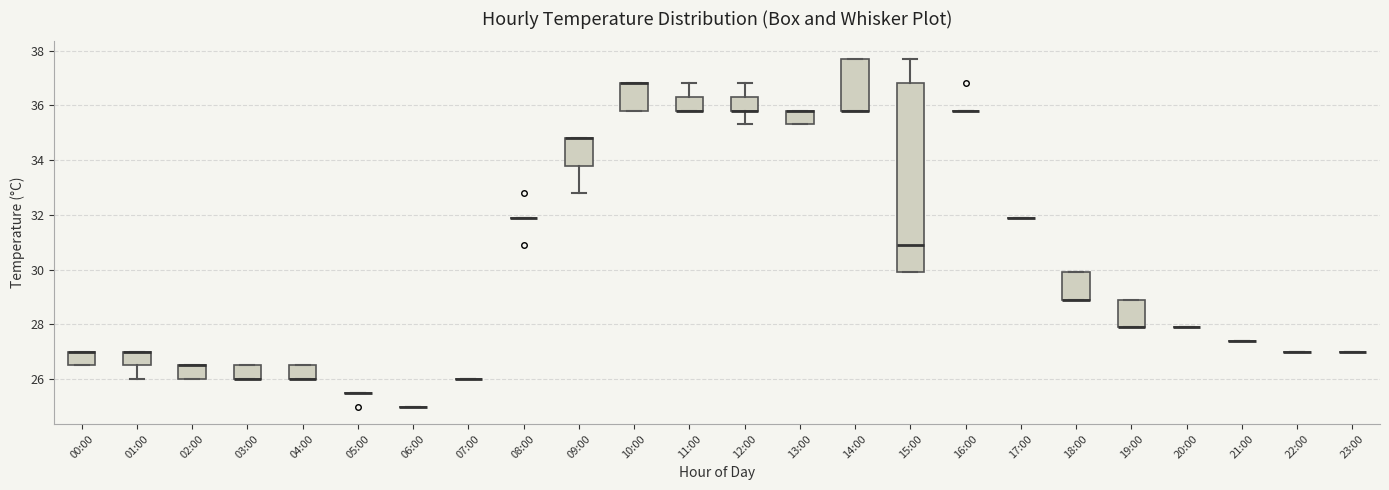

Reading left to right, read every box against the y-axis: the position of its median line, the range the box covers, and the ends of its whiskers. The values are not printed on the chart, so give them approximately, as read against the axis.

00:00: median 27.0 (drawn on the box's upper edge), box 26.6 to 27.0, whiskers 26.6 to 27.0
01:00: median 27.0 (drawn on the box's upper edge), box 26.6 to 27.0, whiskers 26.0 to 27.0
02:00: median 26.6 (drawn on the box's upper edge), box 26.0 to 26.6, whiskers 26.0 to 26.6
03:00: median 26.0 (drawn on the box's lower edge), box 26.0 to 26.6, whiskers 26.0 to 26.6
04:00: median 26.0 (drawn on the box's lower edge), box 26.0 to 26.6, whiskers 26.0 to 26.6
05:00: box collapsed to a line at 25.6, whiskers 25.6 to 25.6
06:00: box collapsed to a line at 25.0, whiskers 25.0 to 25.0
07:00: box collapsed to a line at 26.0, whiskers 26.0 to 26.0
08:00: box collapsed to a line at 32.0, whiskers 32.0 to 32.0
09:00: median 34.8 (drawn on the box's upper edge), box 33.8 to 34.8, whiskers 32.8 to 34.8
10:00: median 36.8 (drawn on the box's upper edge), box 35.8 to 36.8, whiskers 35.8 to 36.8
11:00: median 35.8 (drawn on the box's lower edge), box 35.8 to 36.4, whiskers 35.8 to 36.8
12:00: median 35.8 (drawn on the box's lower edge), box 35.8 to 36.4, whiskers 35.4 to 36.8
13:00: median 35.8 (drawn on the box's upper edge), box 35.4 to 35.8, whiskers 35.4 to 35.8
14:00: median 35.8 (drawn on the box's lower edge), box 35.8 to 37.8, whiskers 35.8 to 37.8
15:00: median 31.0, box 30.0 to 36.8, whiskers 30.0 to 37.8
16:00: box collapsed to a line at 35.8, whiskers 35.8 to 35.8
17:00: box collapsed to a line at 32.0, whiskers 32.0 to 32.0
18:00: median 29.0 (drawn on the box's lower edge), box 29.0 to 30.0, whiskers 29.0 to 30.0
19:00: median 28.0 (drawn on the box's lower edge), box 28.0 to 29.0, whiskers 28.0 to 29.0
20:00: box collapsed to a line at 28.0, whiskers 28.0 to 28.0
21:00: box collapsed to a line at 27.4, whiskers 27.4 to 27.4
22:00: box collapsed to a line at 27.0, whiskers 27.0 to 27.0
23:00: box collapsed to a line at 27.0, whiskers 27.0 to 27.0